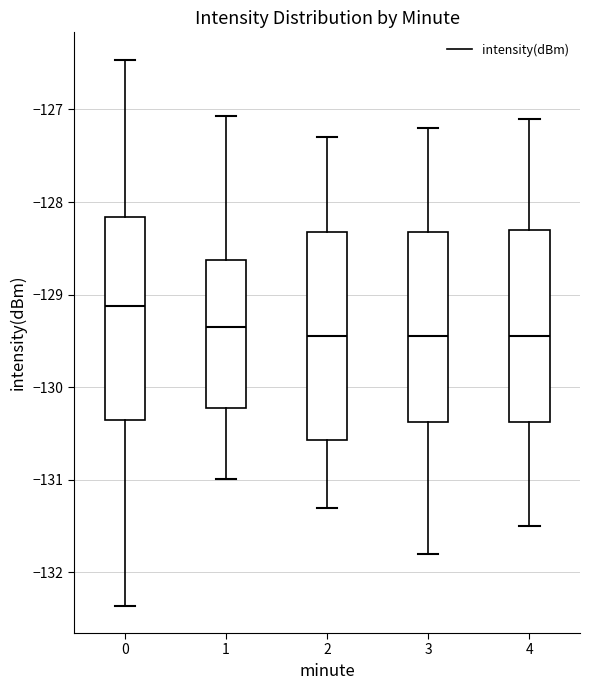

Reading left to right, transcribe this box plot: for each box, give where its median line is, the range the box spans, and where its two whiskers end, as read against the y-axis. The values are not printed on the chart, so give them approximately, as read against the axis.

0: median -129.1, box -130.3 to -128.2, whiskers -132.4 to -126.5
1: median -129.3, box -130.2 to -128.6, whiskers -131.0 to -127.1
2: median -129.4, box -130.6 to -128.3, whiskers -131.3 to -127.3
3: median -129.4, box -130.4 to -128.3, whiskers -131.8 to -127.2
4: median -129.4, box -130.4 to -128.3, whiskers -131.5 to -127.1